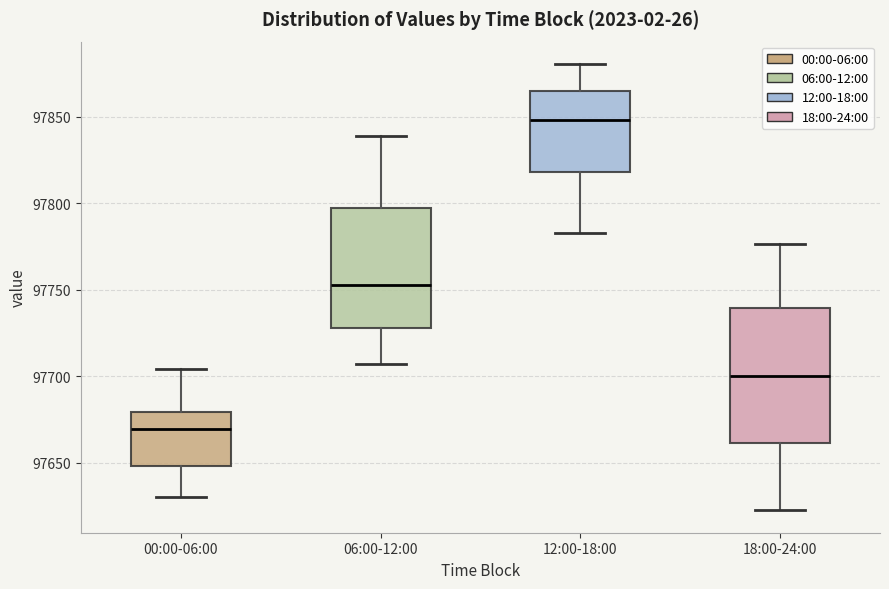

Reading left to right, read every box against the y-axis: the position of its median line, the range the box covers, and the ends of its whiskers. The values are not printed on the chart, so give them approximately, as read against the axis.

00:00-06:00: median 97670, box 97650 to 97680, whiskers 97630 to 97705
06:00-12:00: median 97755, box 97730 to 97795, whiskers 97705 to 97840
12:00-18:00: median 97850, box 97820 to 97865, whiskers 97785 to 97880
18:00-24:00: median 97700, box 97660 to 97740, whiskers 97625 to 97775